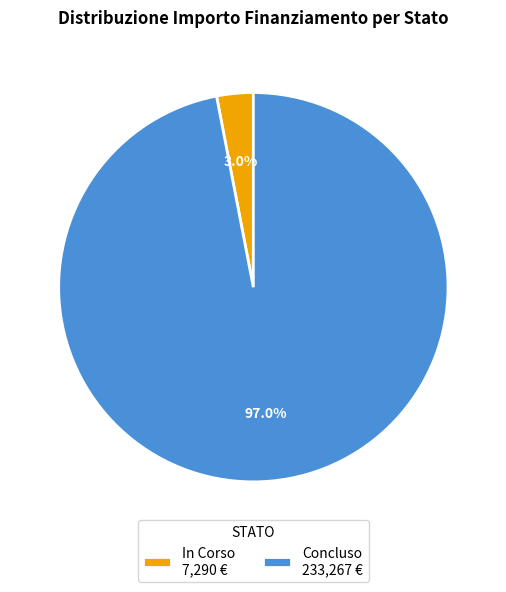

How many slices are in this pie chart?

2